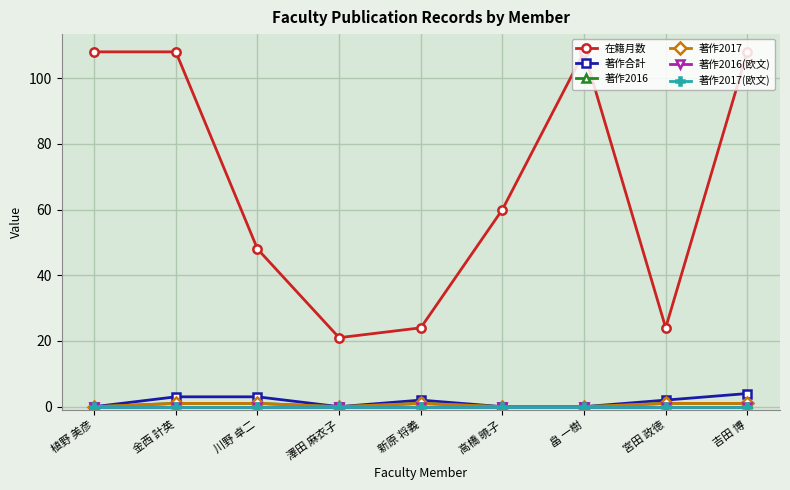

Which series has the largest total across all categories?

在籍月数